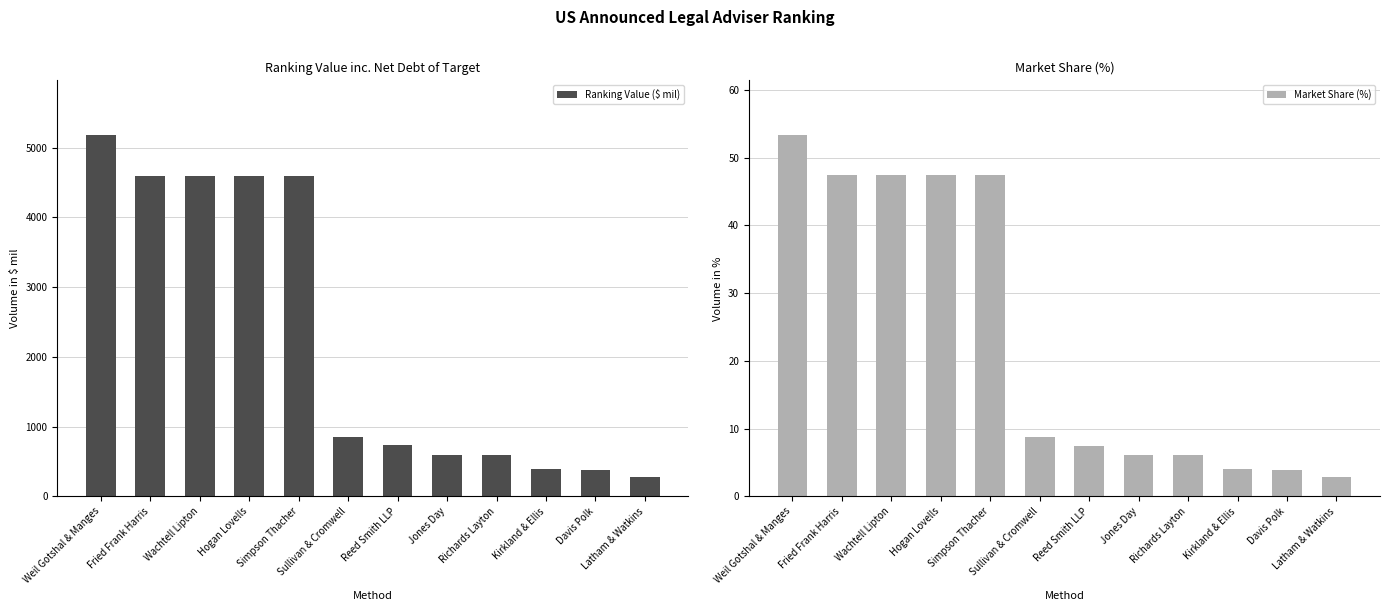

What is the total value across all series at Jones Day?

593.6